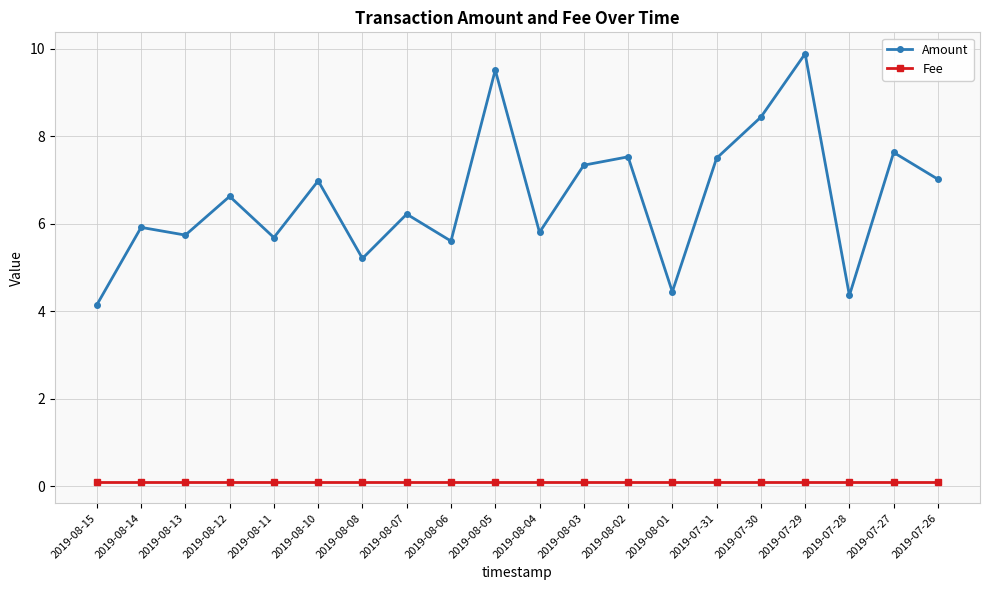

What is the total value across all series at 2019-08-05?

9.6